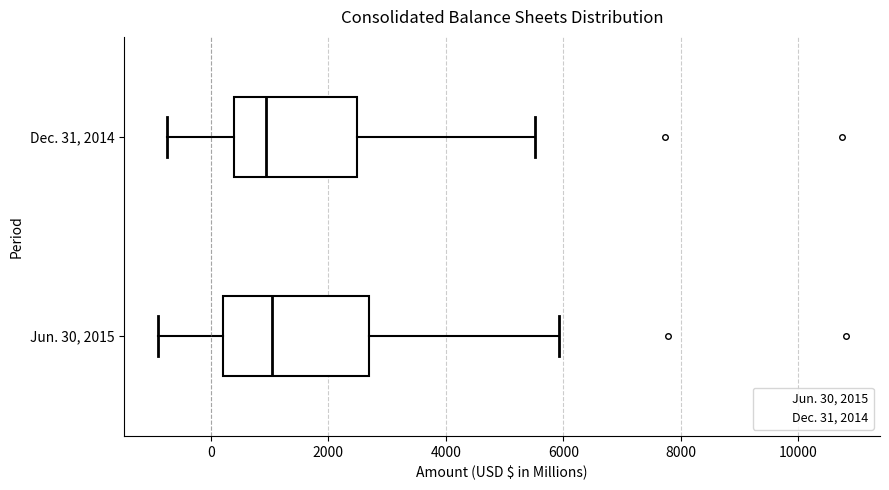

Where does the median line of the box for Jun. 30, 2015 sit on the x-axis? The values are not printed on the chart, so give them approximately, as read against the axis.

1000